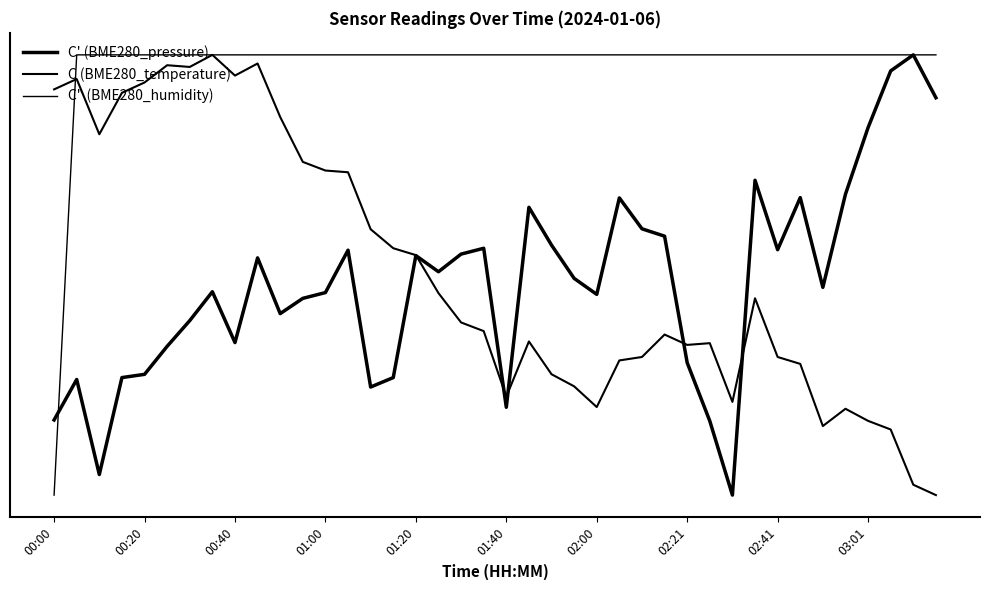

Is this an area chart (filled region under the line)?

No